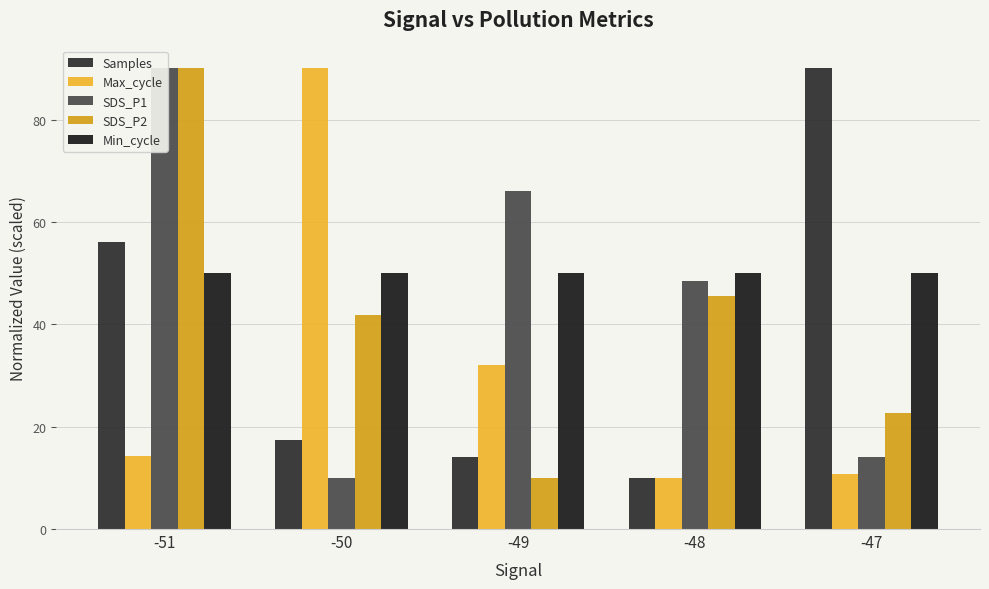

Are the bars grouped side by side (vs. stacked)?

Yes